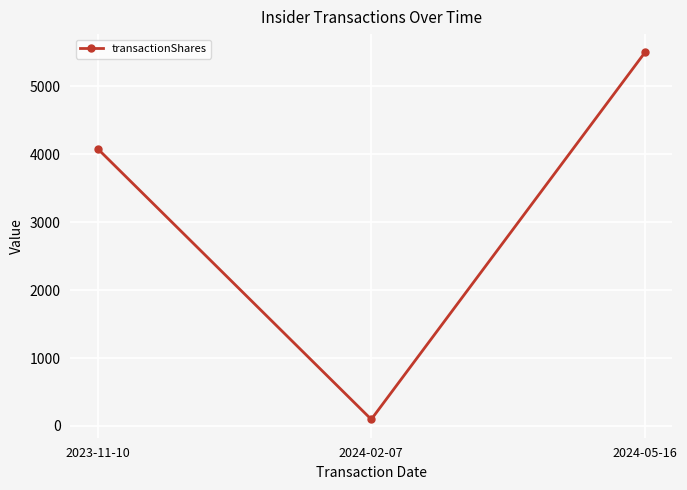

Count the values in the range 97 to 5500.

3